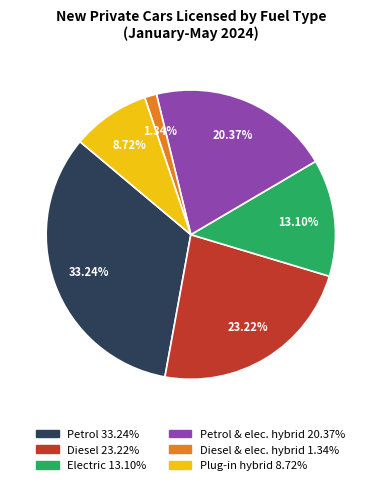

Is there a majority slice in this chart?

No